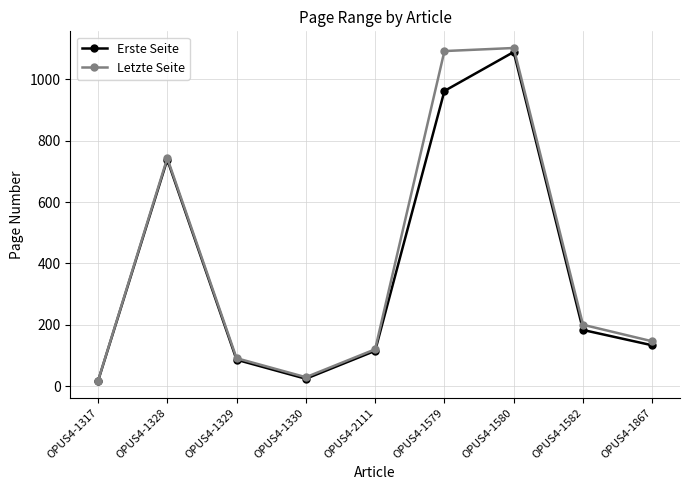

What is the sum of the Letzte Seite values at OPUS4-1867 and OPUS4-1317?

163